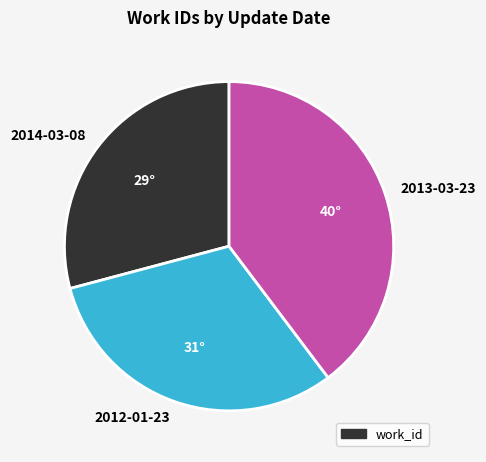

Does 2013-03-23 account for over 50% of the chart?

No